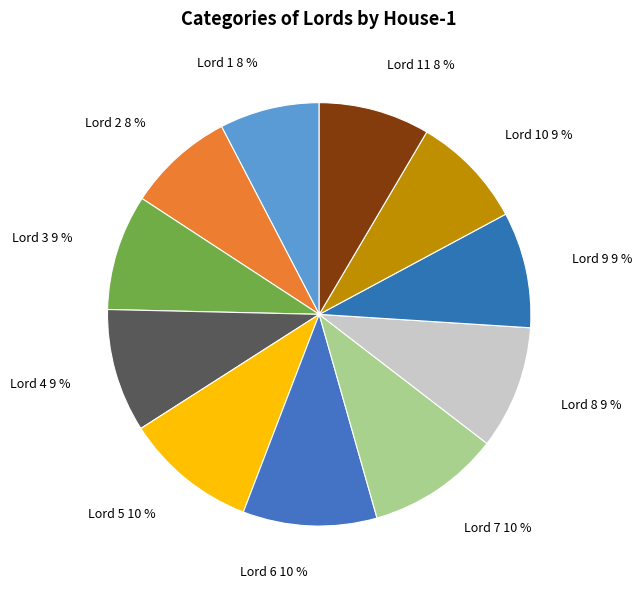

Count the number of slices in the pie.

11